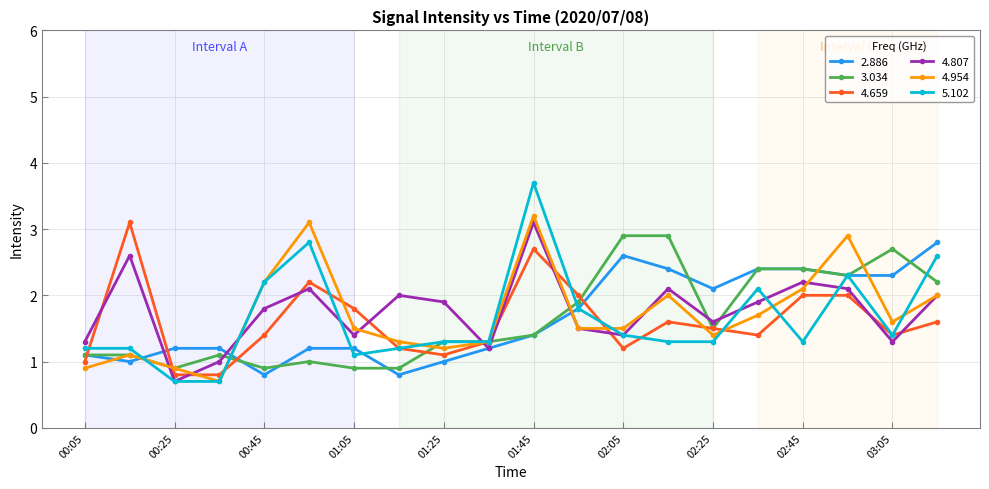

How many interior local valleys does the 4.807 series have?

6